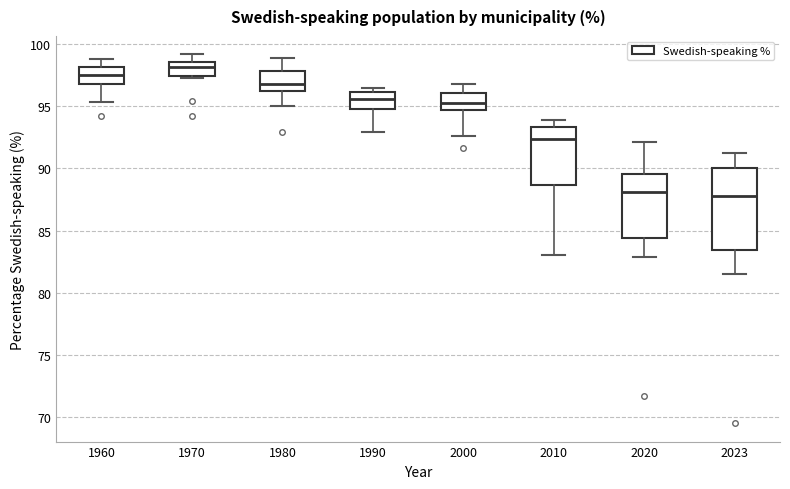

Where does the lower whisker of the box at x = 2010 end on the y-axis? The values are not printed on the chart, so give them approximately, as read against the axis.

83.0